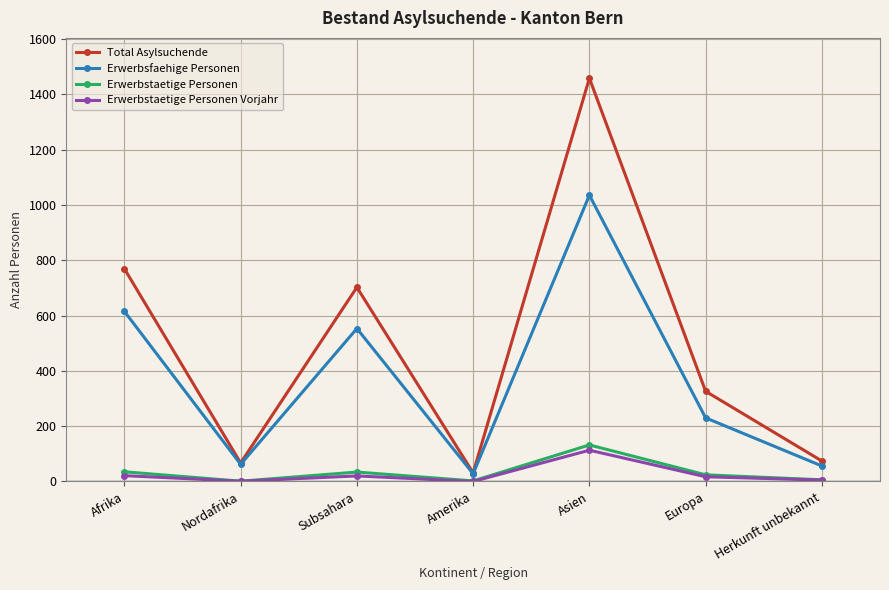

True or false: Total Asylsuchende and Erwerbstaetige Personen Vorjahr cross at least once.

False